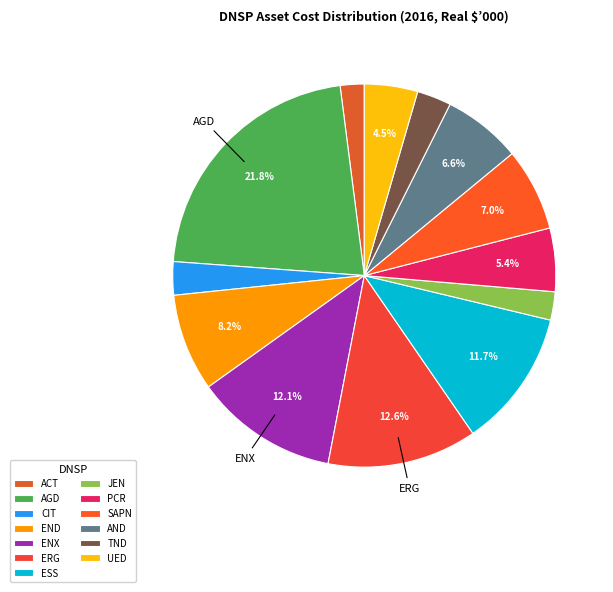

To the nearest percent, what portion does ACT represent?

2%